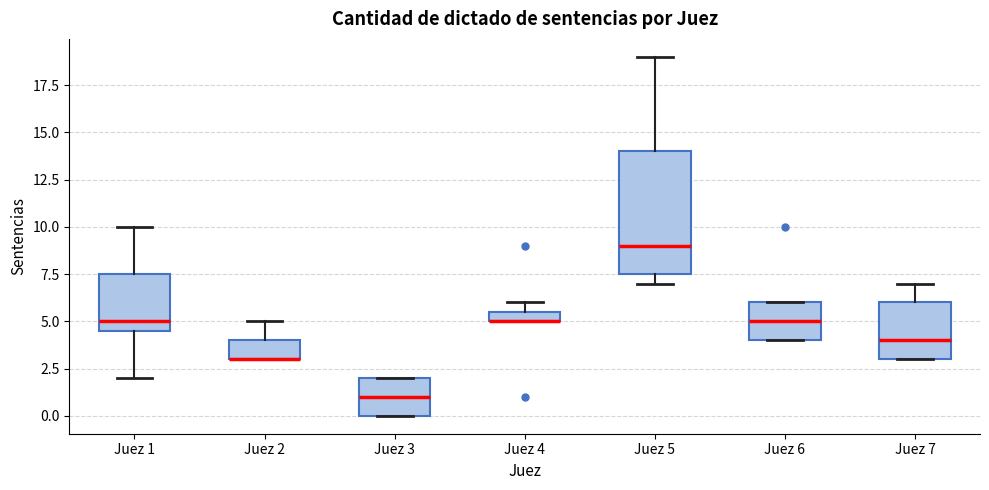

Where is the upper edge of the box for Juez 6 on the y-axis? The values are not printed on the chart, so give them approximately, as read against the axis.

6.0